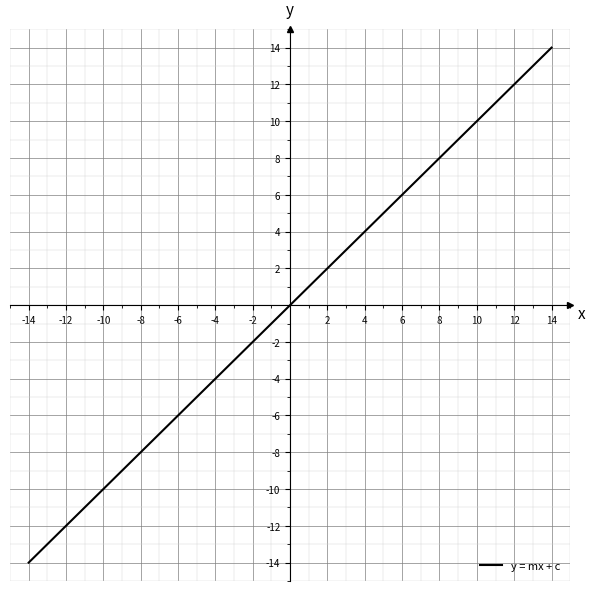

What is the difference between the maximum and minimum values?

28